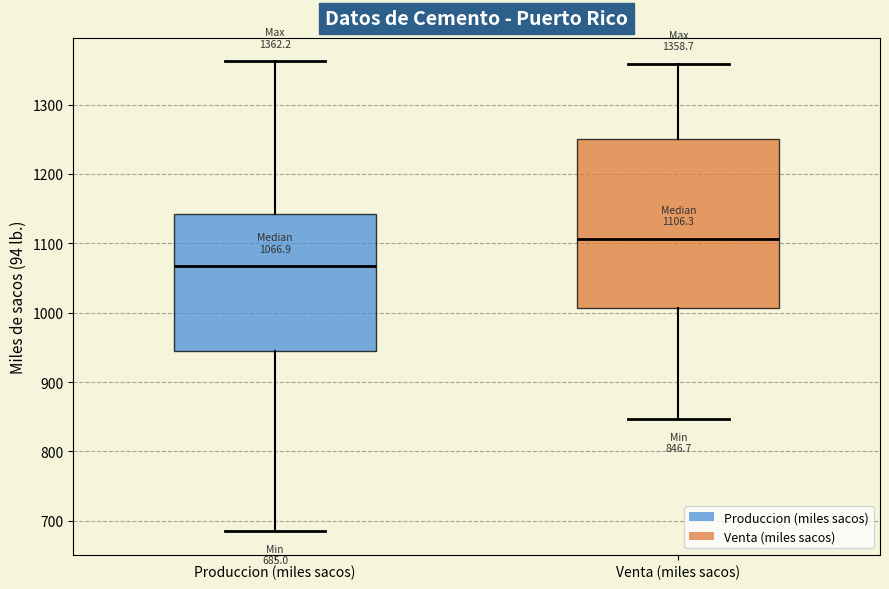

Comparing the boxes themselves (not the whiskers), which one is the tallest?

Venta (miles sacos)